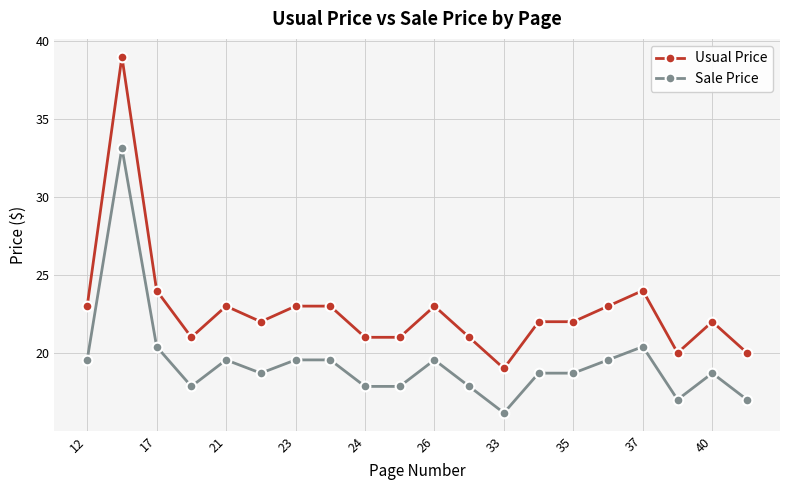

Which series has the largest total across all categories?

Usual Price